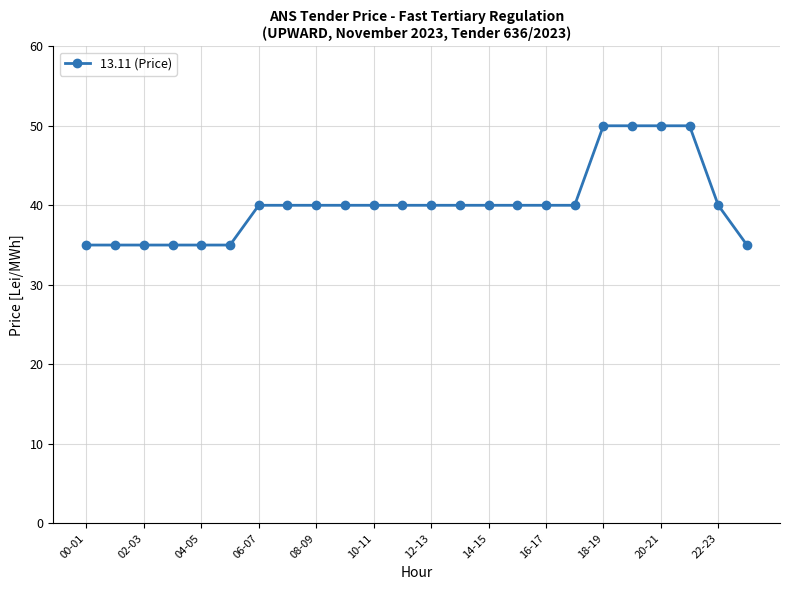

How many categories are shown in the chart?

24